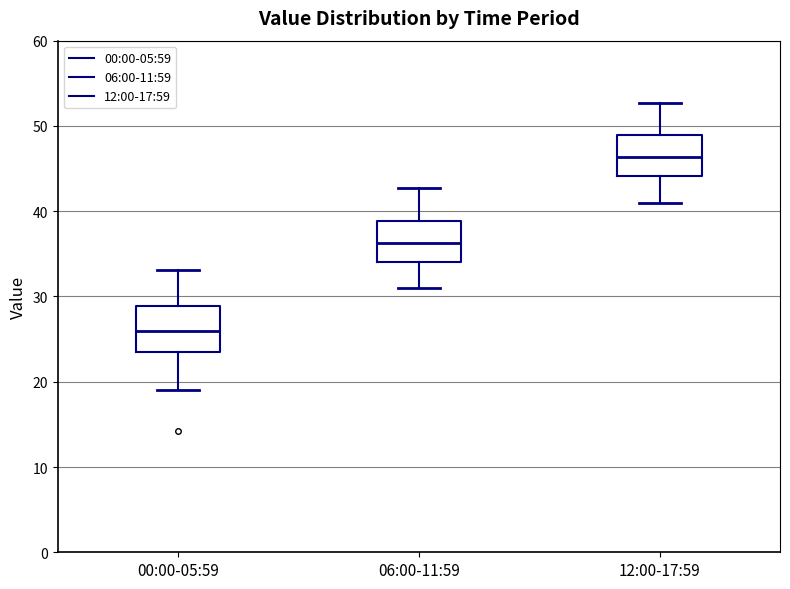

Reading left to right, read every box against the y-axis: the position of its median line, the range the box covers, and the ends of its whiskers. The values are not printed on the chart, so give them approximately, as read against the axis.

00:00-05:59: median 26, box 23 to 29, whiskers 19 to 33
06:00-11:59: median 36, box 34 to 39, whiskers 31 to 43
12:00-17:59: median 46, box 44 to 49, whiskers 41 to 53